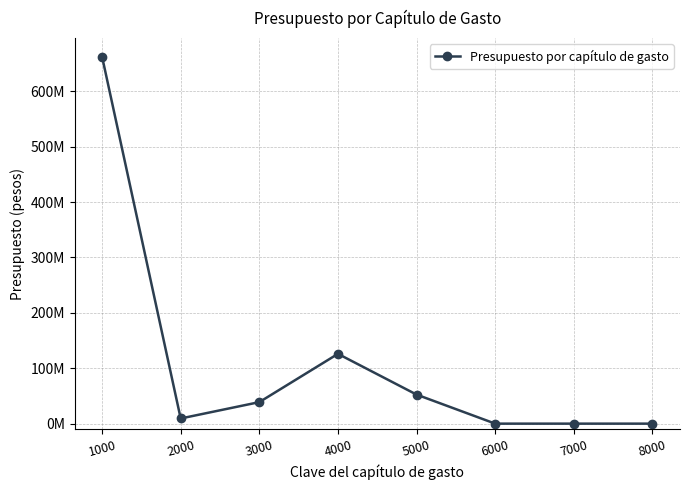

Does the chart have visible grid lines?

Yes